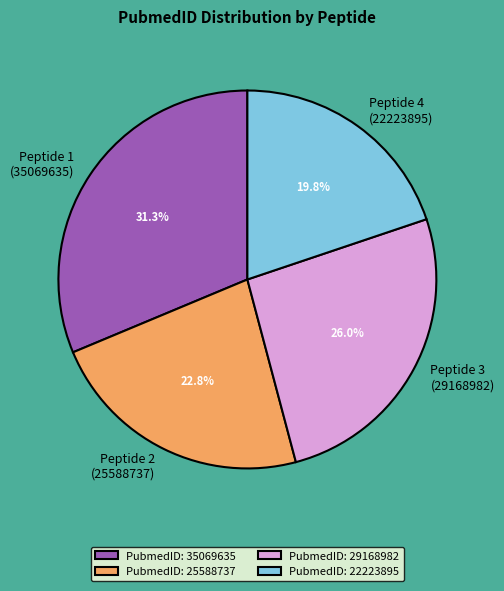

Is there a majority slice in this chart?

No